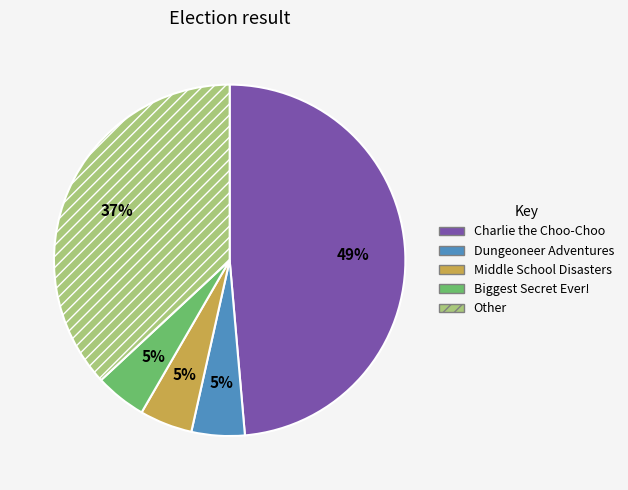

To the nearest percent, what is the difference between the largest and smallest slice percentages?

44%